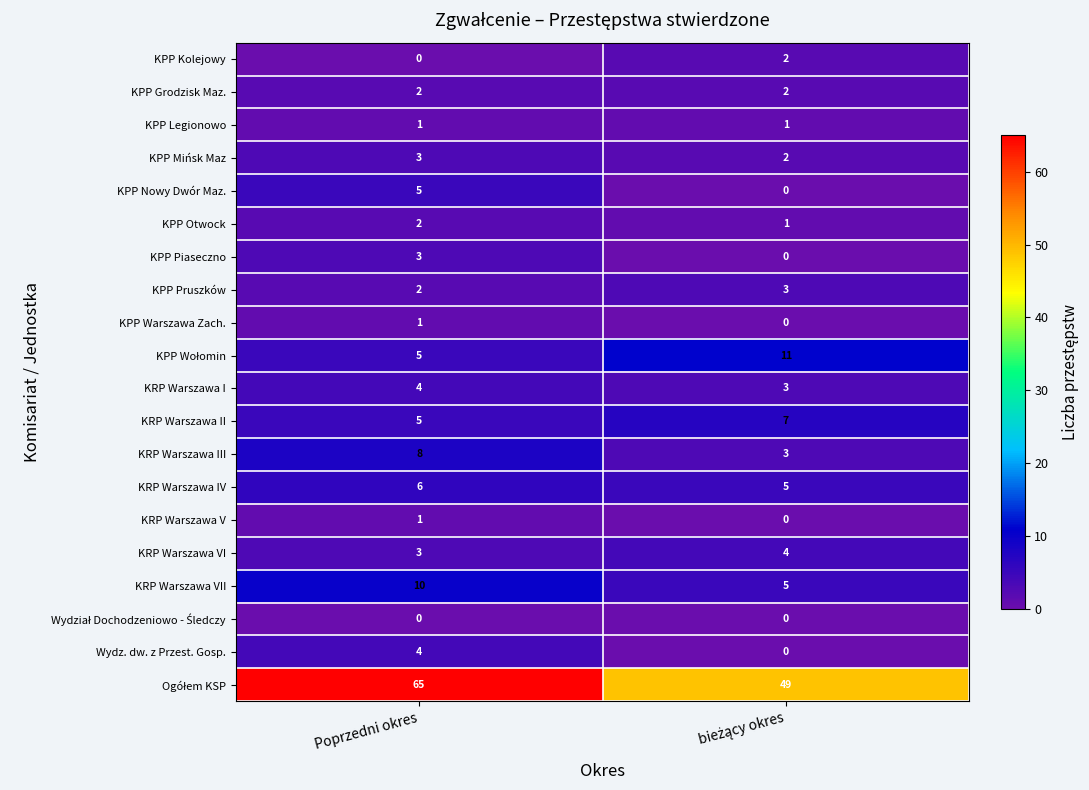

What is the average value of the KRP Warszawa II series?

6